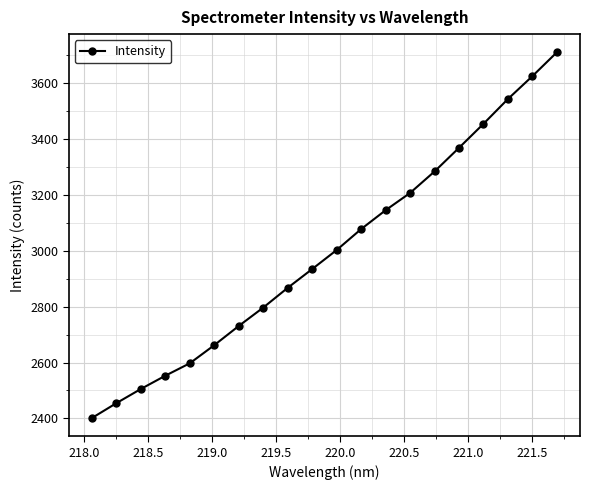

What is the smallest value displayed?

2401.2